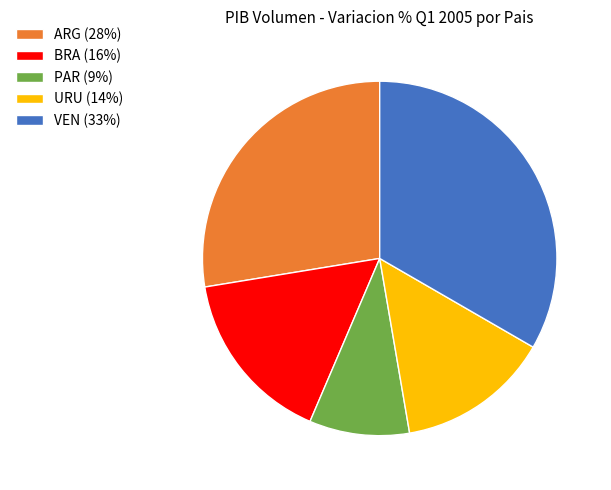

Is it true that VEN (33%) is 48% of the pie?

False